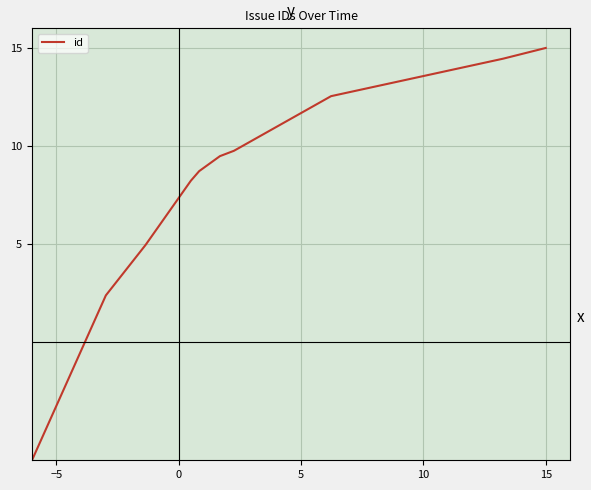

How many positive values are there?

9